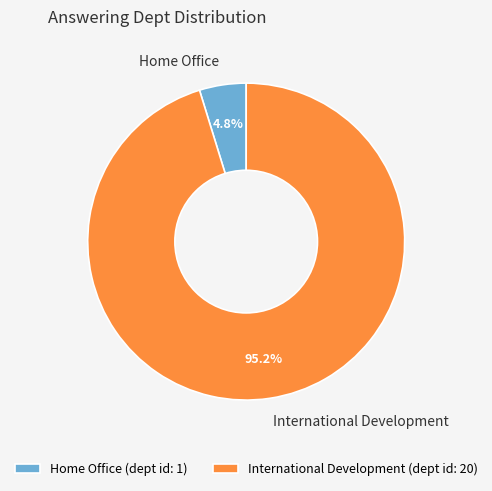

Between International Development and Home Office, which is larger?

International Development